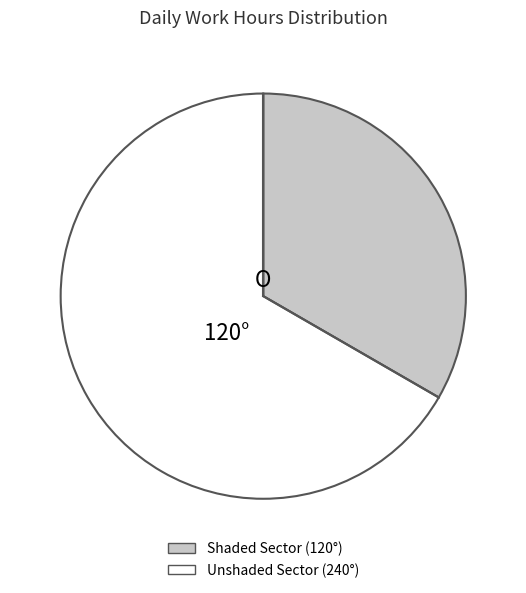

Count the number of slices in the pie.

2